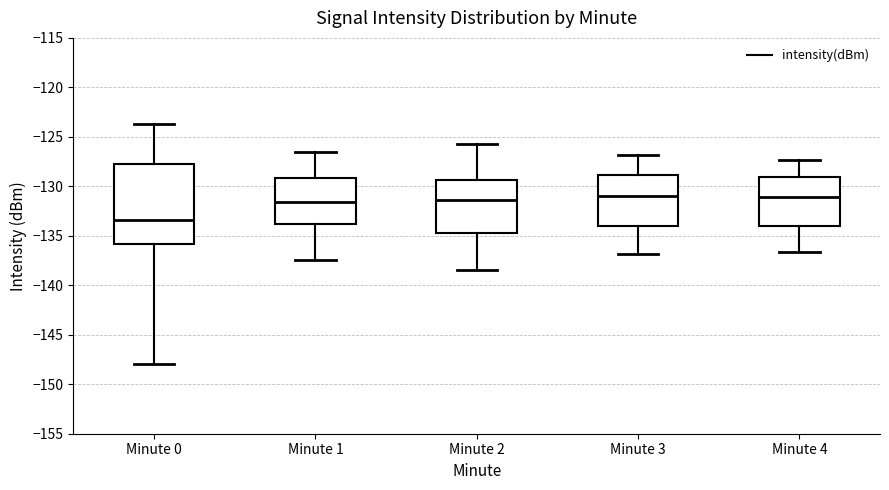

Which box's median line is the lowest?

Minute 0